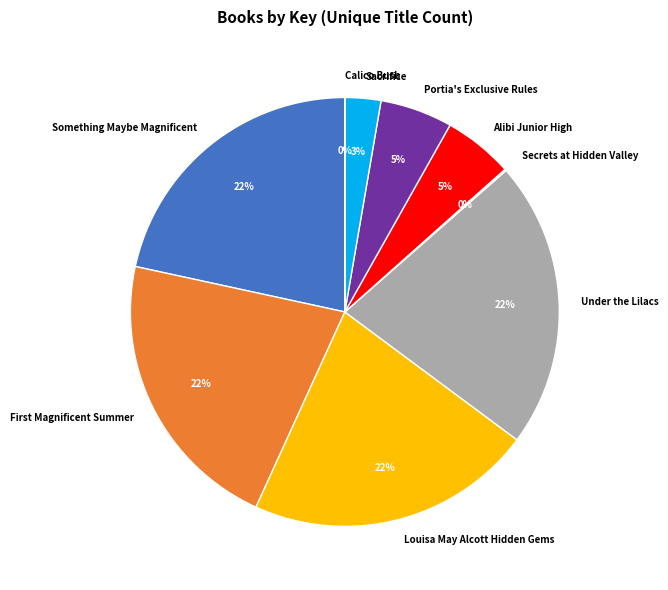

Is there any slice that represents more than half of the pie?

No